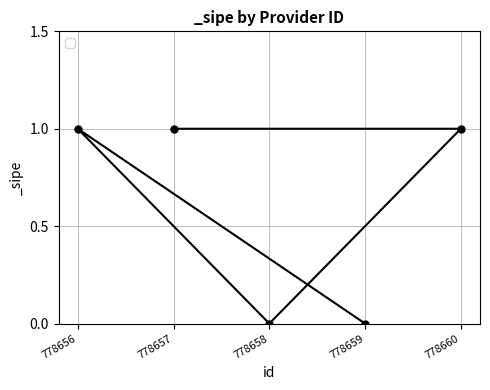

True or false: the data shows 0 at 778659.

True